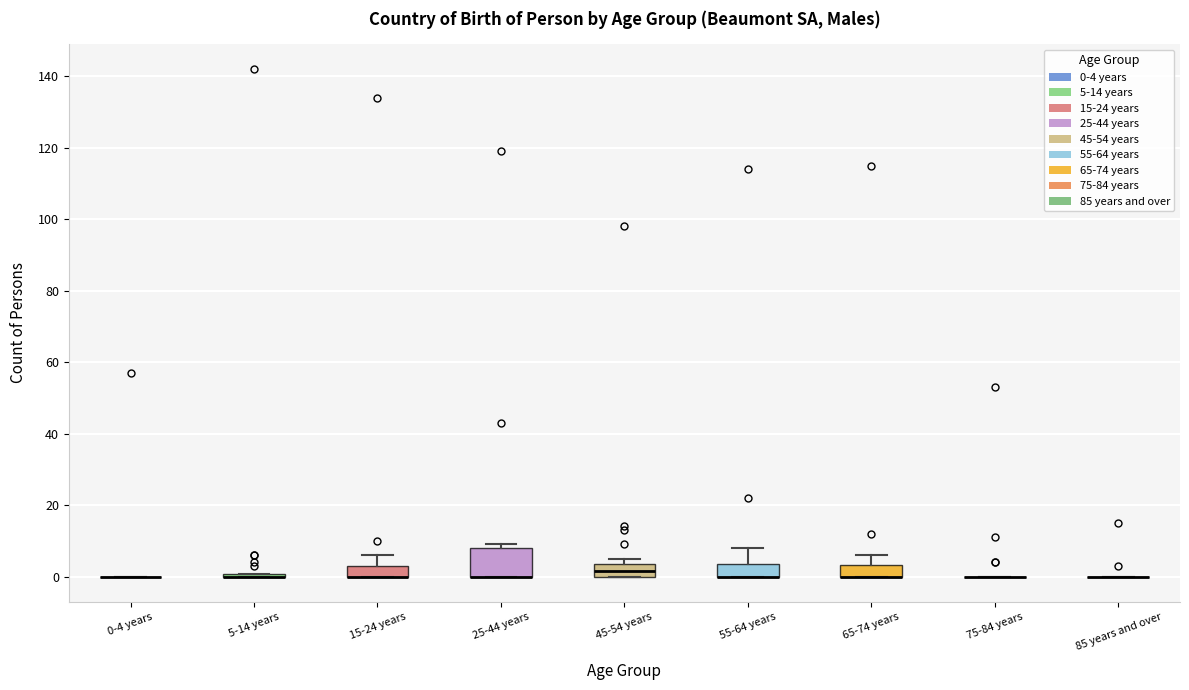

Reading left to right, transcribe this box plot: for each box, give where its median line is, the range the box spans, and where its two whiskers end, as read against the y-axis. The values are not printed on the chart, so give them approximately, as read against the axis.

0-4 years: box collapsed to a line at 0, whiskers 0 to 0
5-14 years: box collapsed to a line at 0, whiskers 0 to 0
15-24 years: median 0 (drawn on the box's lower edge), box 0 to 4, whiskers 0 to 6
25-44 years: median 0 (drawn on the box's lower edge), box 0 to 8, whiskers 0 to 10
45-54 years: median 2, box 0 to 4, whiskers 0 to 6
55-64 years: median 0 (drawn on the box's lower edge), box 0 to 4, whiskers 0 to 8
65-74 years: median 0 (drawn on the box's lower edge), box 0 to 4, whiskers 0 to 6
75-84 years: box collapsed to a line at 0, whiskers 0 to 0
85 years and over: box collapsed to a line at 0, whiskers 0 to 0